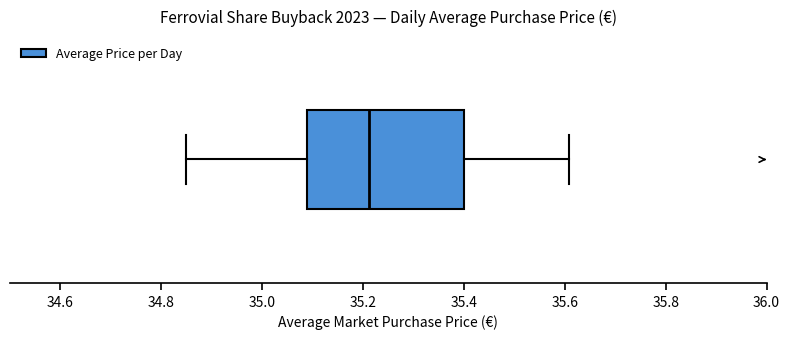

Read this box plot against the x-axis: the position of the median line, the range covered by the box, and the ends of both whiskers. The values are not printed on the chart, so give them approximately, as read against the axis.

median 35.22, box 35.08 to 35.40, whiskers 34.84 to 35.60